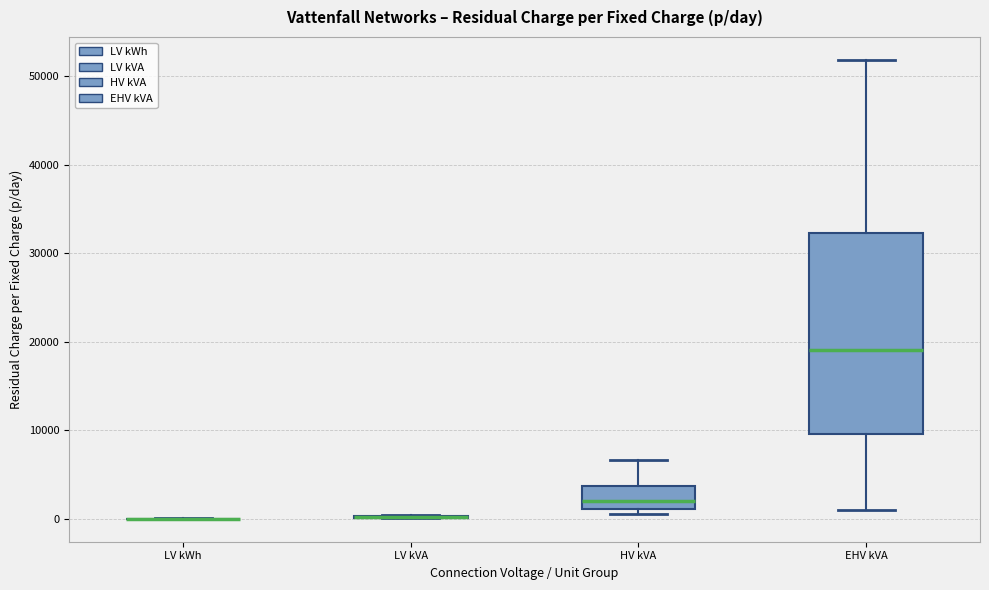

Reading left to right, read every box against the y-axis: the position of its median line, the range the box covers, and the ends of its whiskers. The values are not printed on the chart, so give them approximately, as read against the axis.

LV kWh: box collapsed to a line at 0, whiskers 0 to 0
LV kVA: box collapsed to a line at 0, whiskers 0 to 0
HV kVA: median 2000, box 1000 to 4000, whiskers 1000 (just below the box's lower edge) to 7000
EHV kVA: median 19000, box 10000 to 32000, whiskers 1000 to 52000